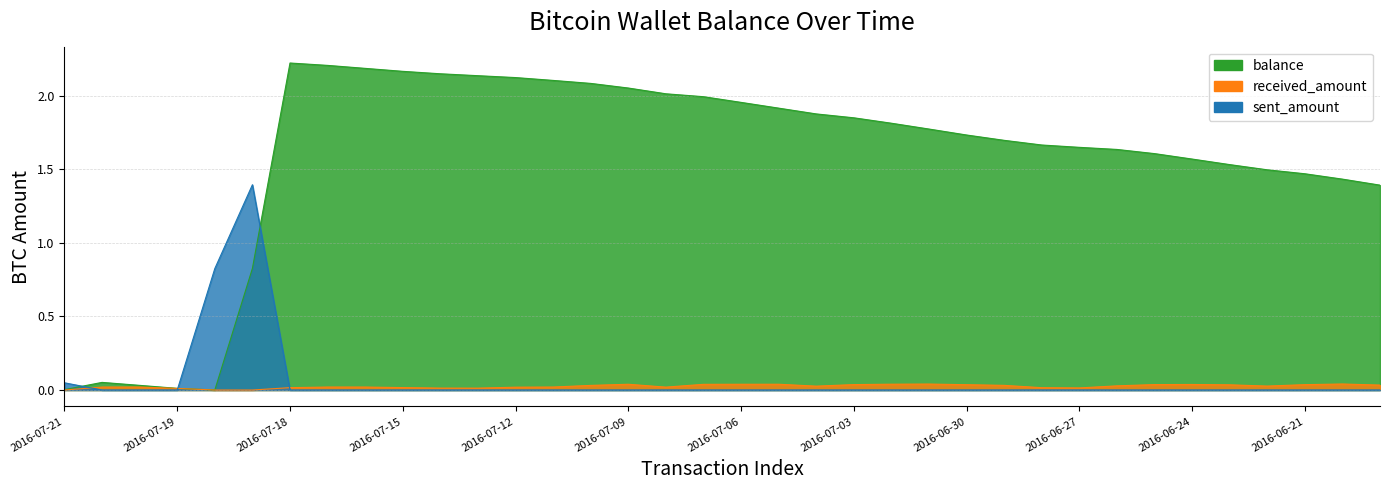

What are all the series names shown in the legend?

balance, received_amount, sent_amount